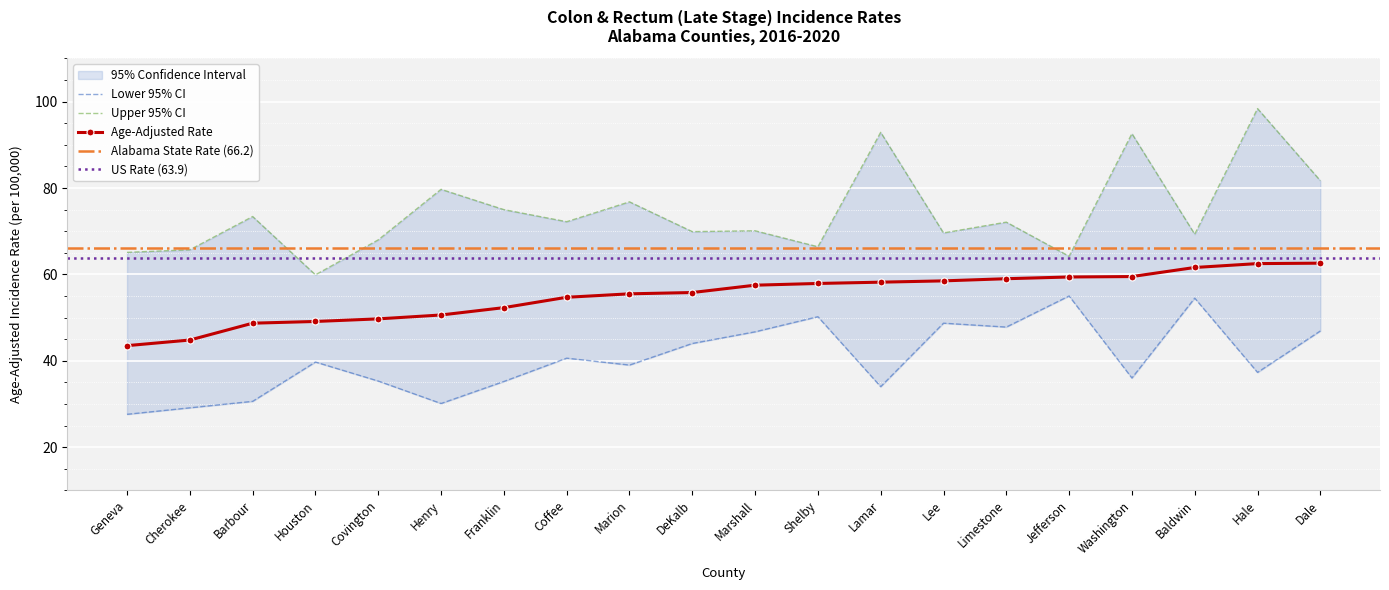

The Age-Adjusted Rate series shows 79.0 at Barbour. True or false?

False